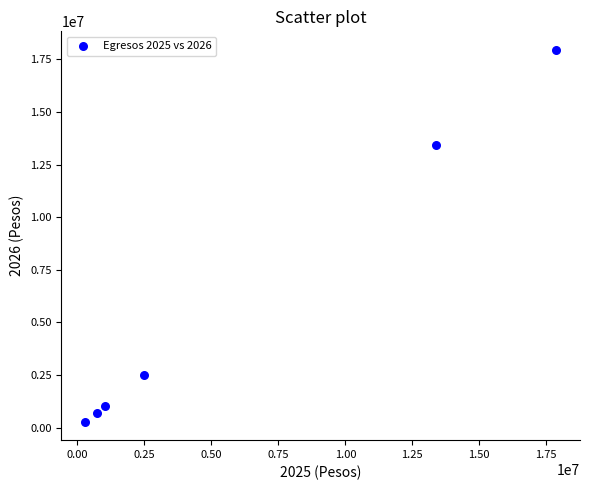

What is the average Y value?

5984640.2